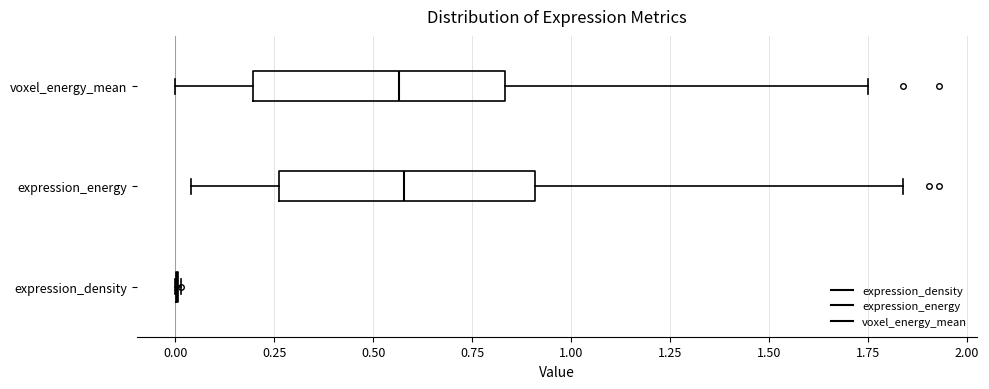

Reading bottom to top, transcribe this box plot: for each box, give where its median line is, the range the box spans, and where its two whiskers end, as read against the x-axis. The values are not printed on the chart, so give them approximately, as read against the axis.

expression_density: box collapsed to a line at 0.00, whiskers 0.00 to 0.00
expression_energy: median 0.60, box 0.25 to 0.90, whiskers 0.05 to 1.85
voxel_energy_mean: median 0.55, box 0.20 to 0.85, whiskers 0.00 to 1.75